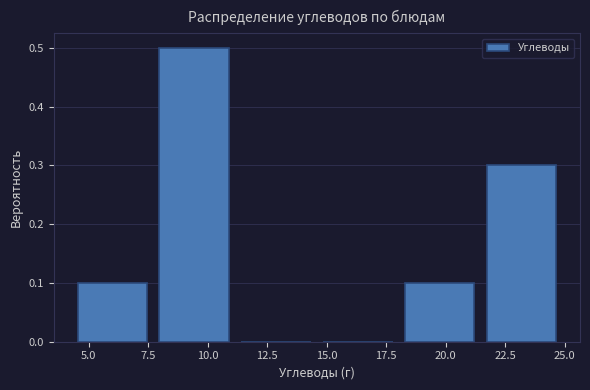

Which range on the x-axis has the tallest bar?

7.5 to 11.0